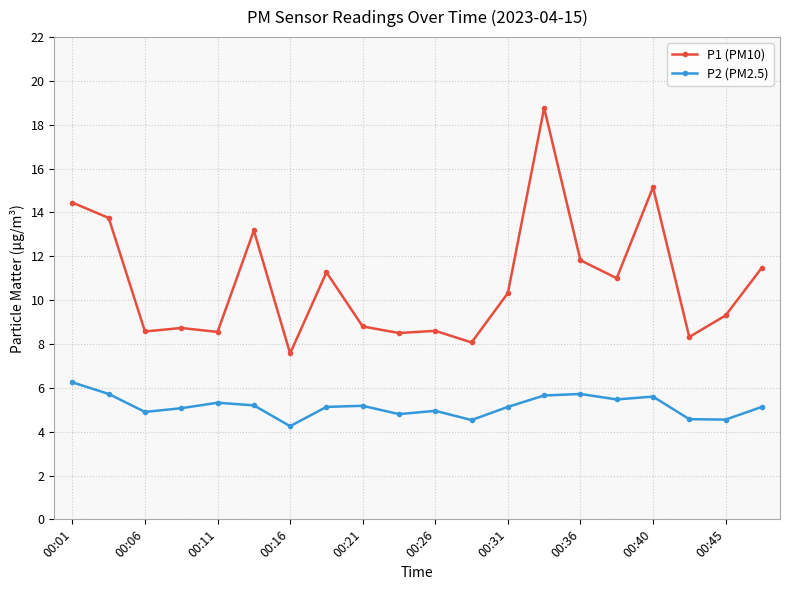

In P2 (PM2.5), how many points are lower than both neighbors (excluding endpoints)?

6